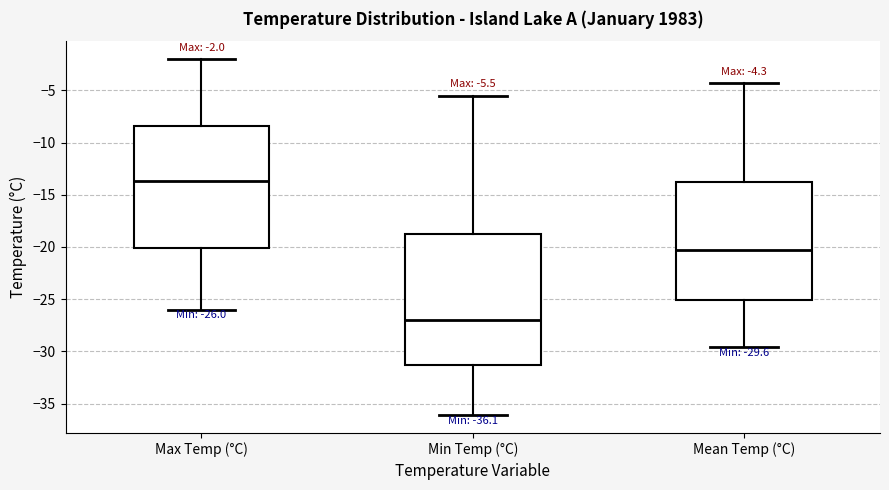

Which box has the lowest median line?

Min Temp (°C)